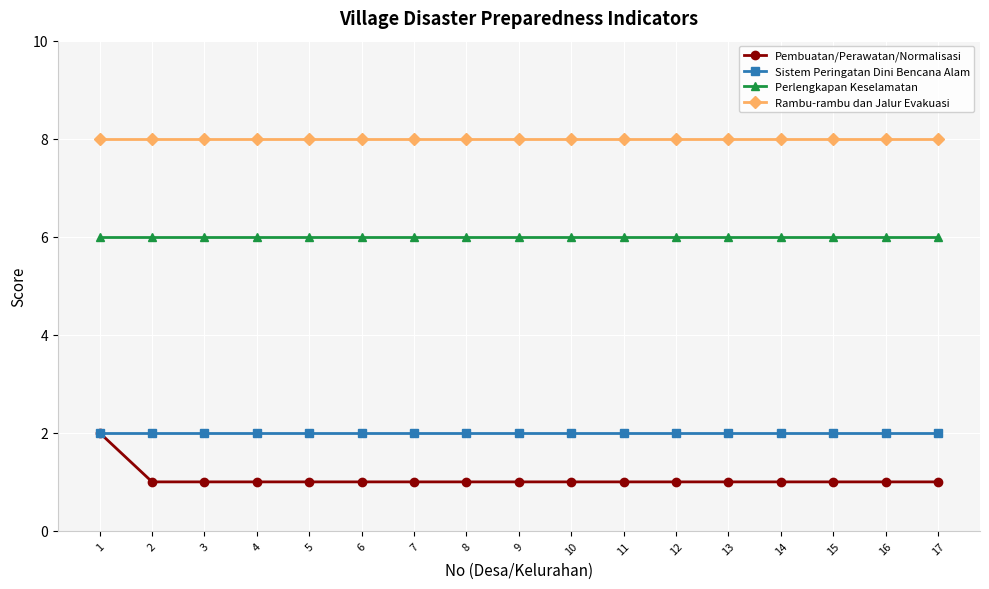

How many lines are shown in the chart?

4